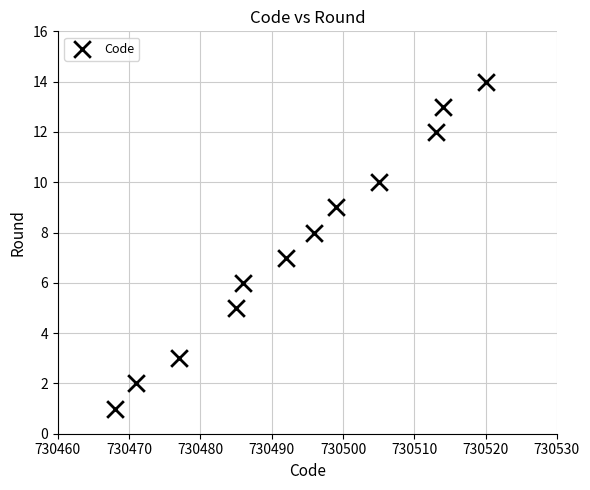

What is the range of X values (max minus min)?

52